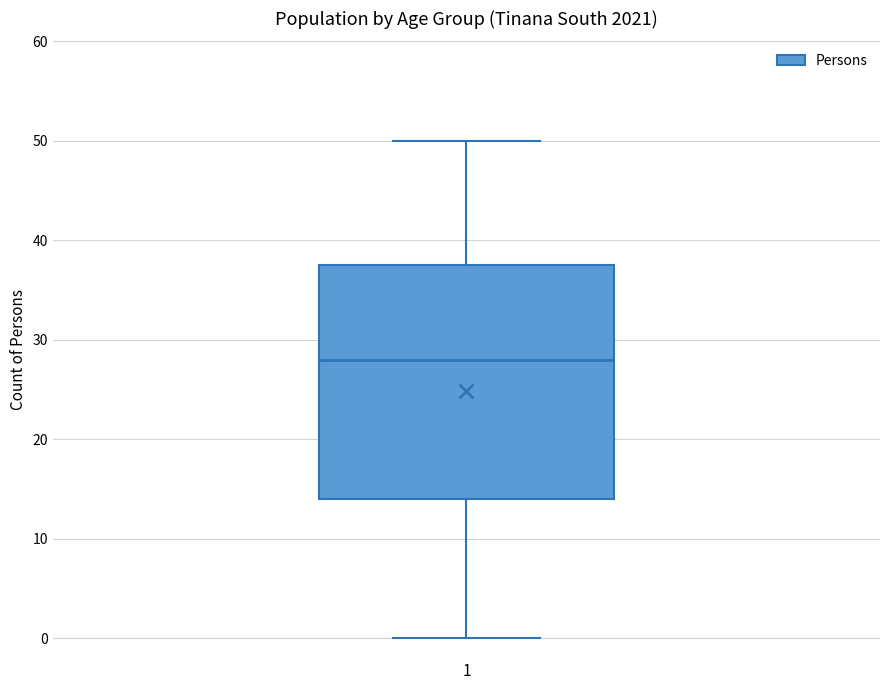

Where is the lower edge of the box at x = 1 on the y-axis? The values are not printed on the chart, so give them approximately, as read against the axis.

14